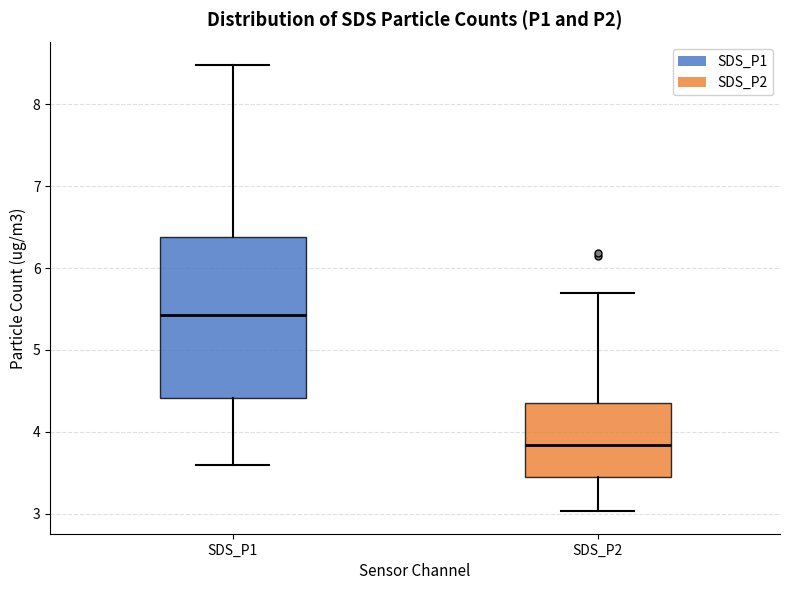

Comparing the boxes themselves (not the whiskers), which one is the tallest?

SDS_P1